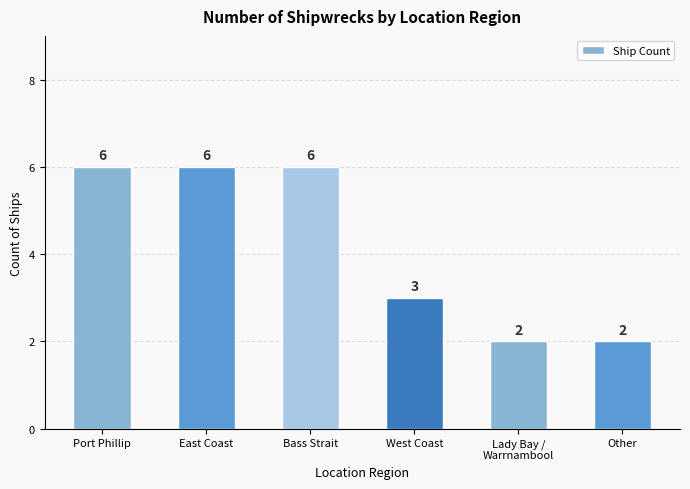

What is the ratio of the value at East Coast to the value at Port Phillip?

1.0